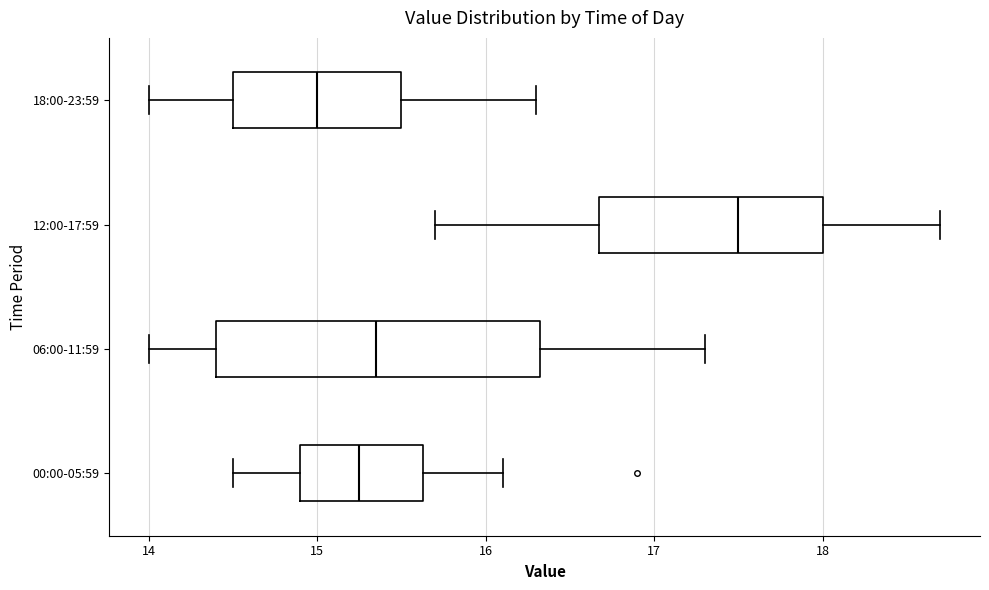

Where does the median line of the box for 00:00-05:59 sit on the x-axis? The values are not printed on the chart, so give them approximately, as read against the axis.

15.3